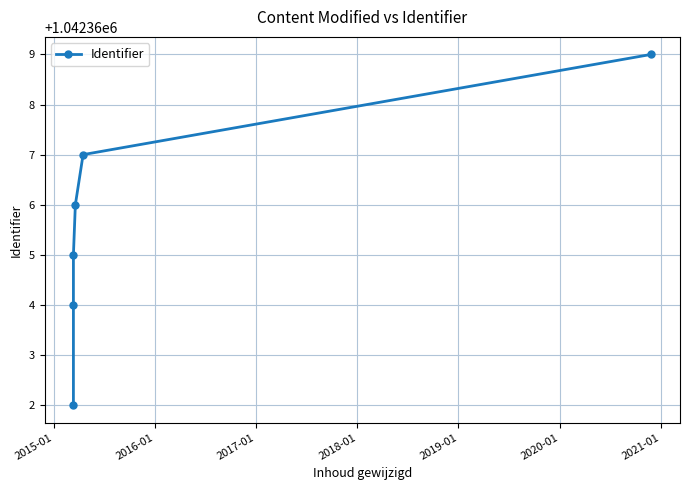

What is the maximum value shown in the chart?

1042369